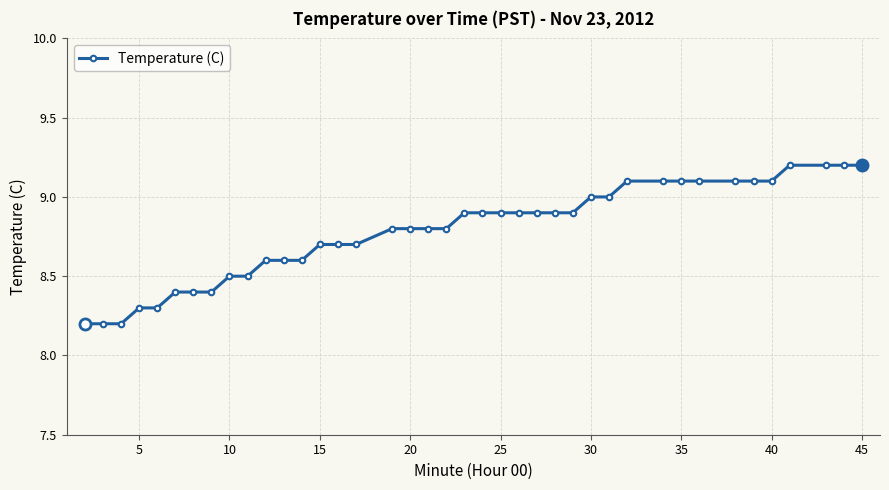

Reading right to left, list all the values displayed in this chart.

9.2	9.2	9.2	9.2	9.1	9.1	9.1	9.1	9.1	9.1	9.1	9.0	9.0	8.9	8.9	8.9	8.9	8.9	8.9	8.9	8.8	8.8	8.8	8.8	8.7	8.7	8.7	8.6	8.6	8.6	8.5	8.5	8.4	8.4	8.4	8.3	8.3	8.2	8.2	8.2